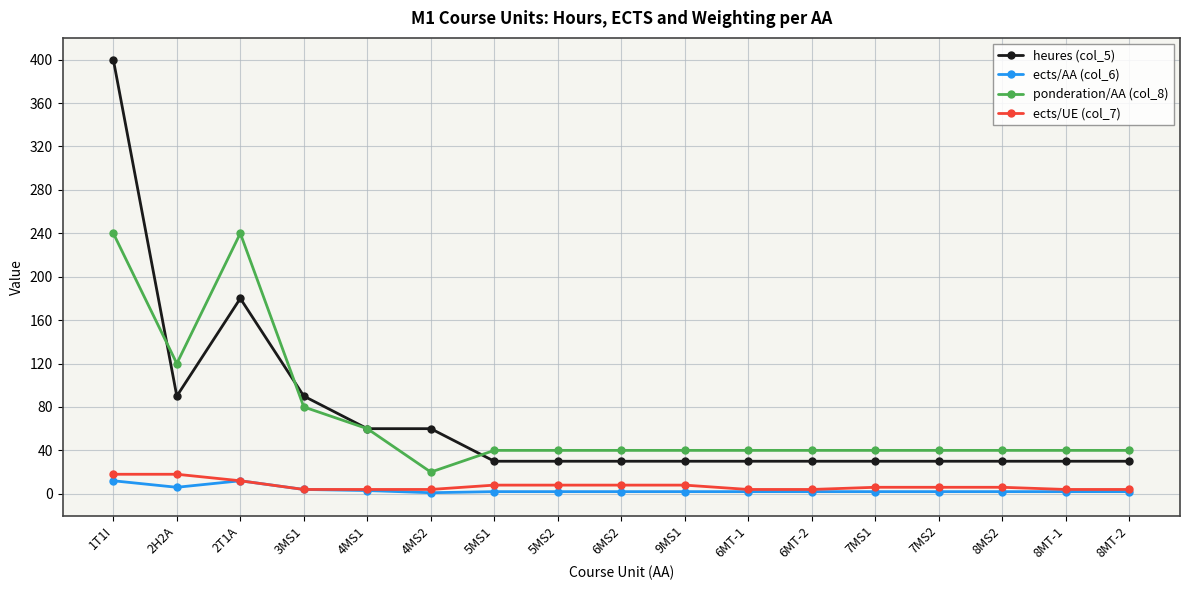

What is the sum of all ects/UE (col_7) values?

126